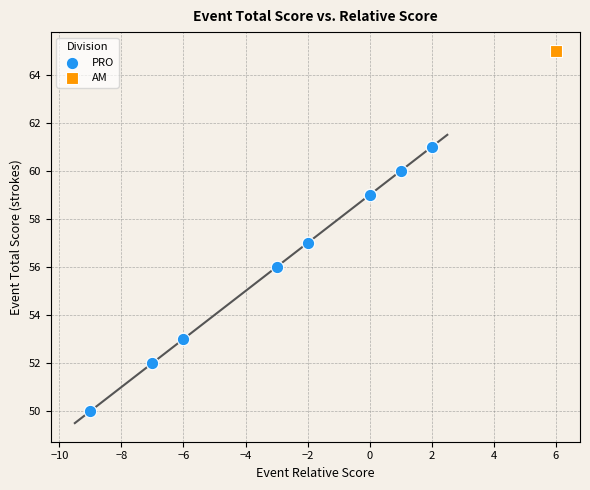

What are all the series names shown in the legend?

PRO, AM